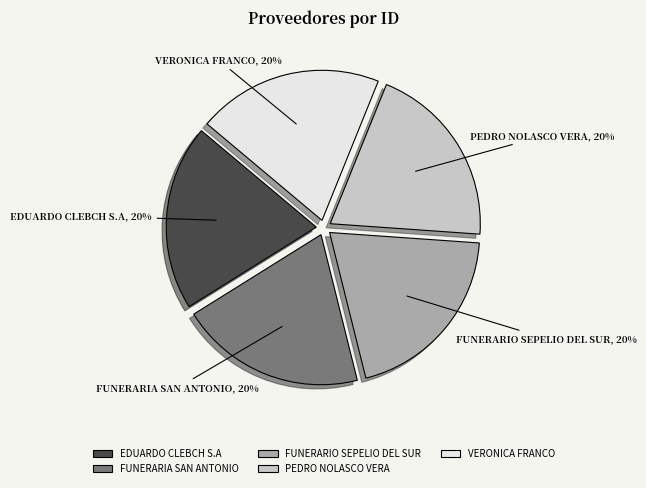

What is the ratio of the value at FUNERARIA SAN ANTONIO to the value at FUNERARIO SEPELIO DEL SUR?

1.0